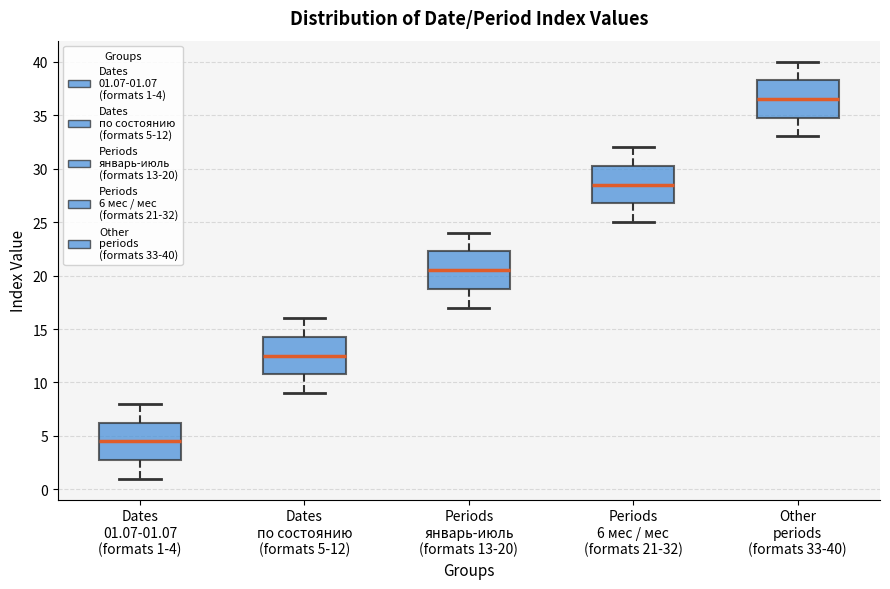

Where does the median line of the box for Periods январь-июль (formats 13-20) sit on the y-axis? The values are not printed on the chart, so give them approximately, as read against the axis.

20.5